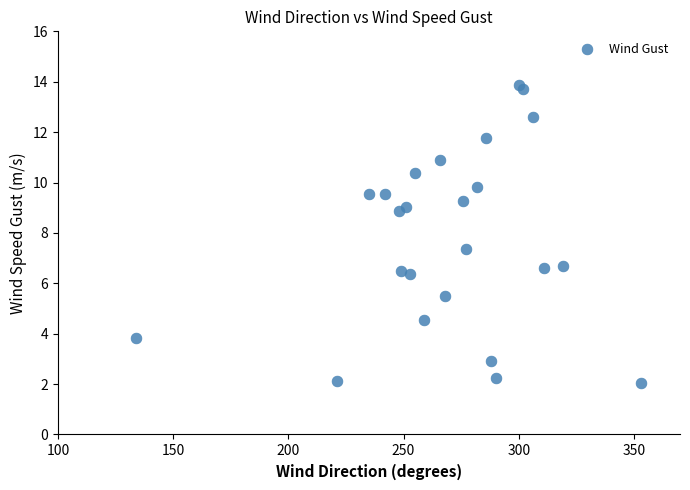

What is the range of X values (max minus min)?

219.0